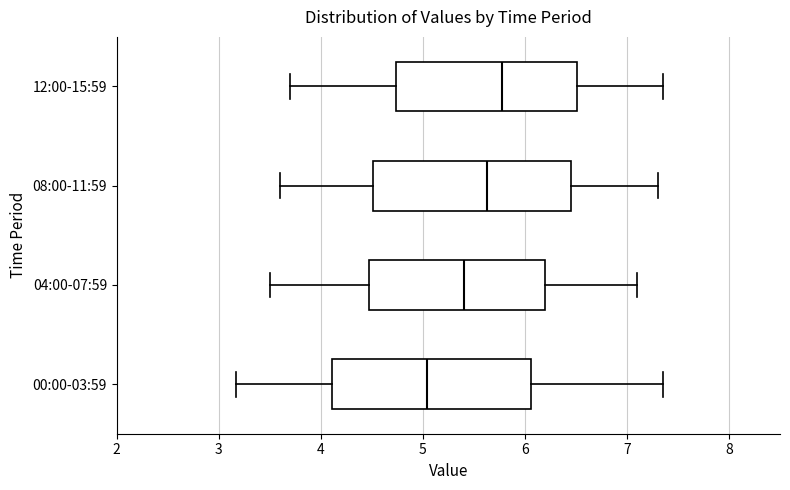

Reading bottom to top, read every box against the x-axis: the position of its median line, the range the box covers, and the ends of its whiskers. The values are not printed on the chart, so give them approximately, as read against the axis.

00:00-03:59: median 5.0, box 4.1 to 6.1, whiskers 3.2 to 7.4
04:00-07:59: median 5.4, box 4.5 to 6.2, whiskers 3.5 to 7.1
08:00-11:59: median 5.6, box 4.5 to 6.5, whiskers 3.6 to 7.3
12:00-15:59: median 5.8, box 4.7 to 6.5, whiskers 3.7 to 7.4